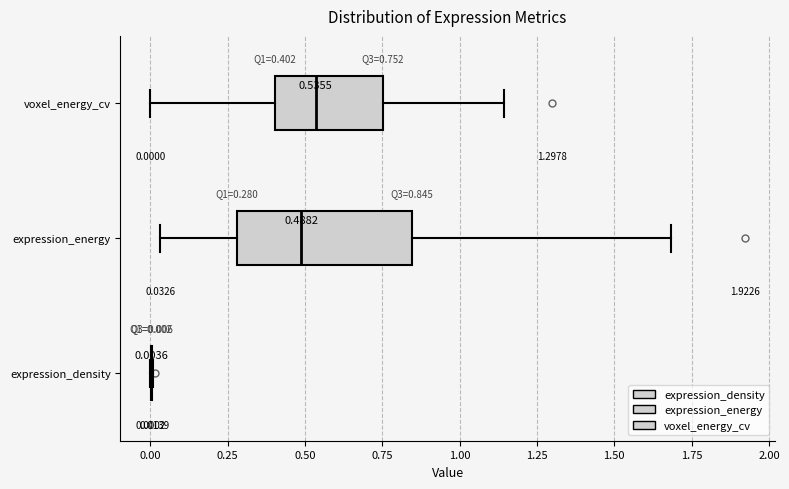

Which box is the widest, from its left edge to its right edge?

expression_energy